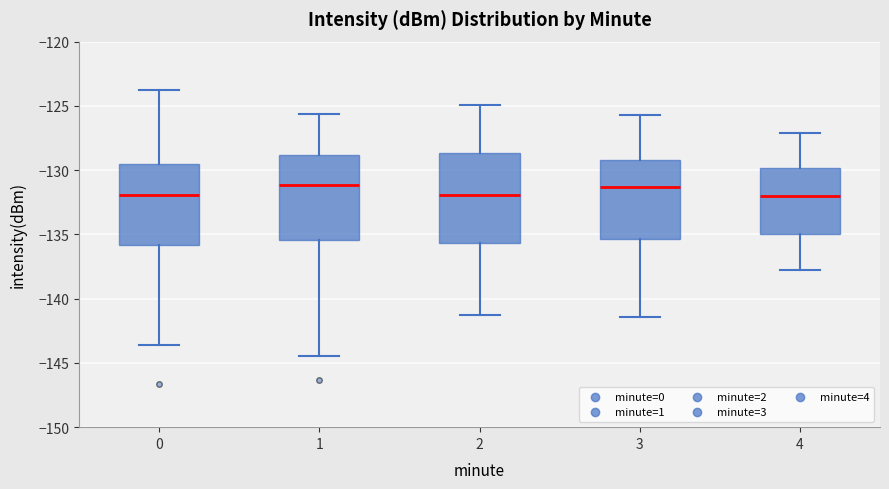

Reading left to right, read every box against the y-axis: the position of its median line, the range the box covers, and the ends of its whiskers. The values are not printed on the chart, so give them approximately, as read against the axis.

0: median -132.0, box -136.0 to -129.5, whiskers -143.5 to -124.0
1: median -131.0, box -135.5 to -129.0, whiskers -144.5 to -125.5
2: median -132.0, box -135.5 to -128.5, whiskers -141.5 to -125.0
3: median -131.5, box -135.5 to -129.0, whiskers -141.5 to -125.5
4: median -132.0, box -135.0 to -130.0, whiskers -138.0 to -127.0